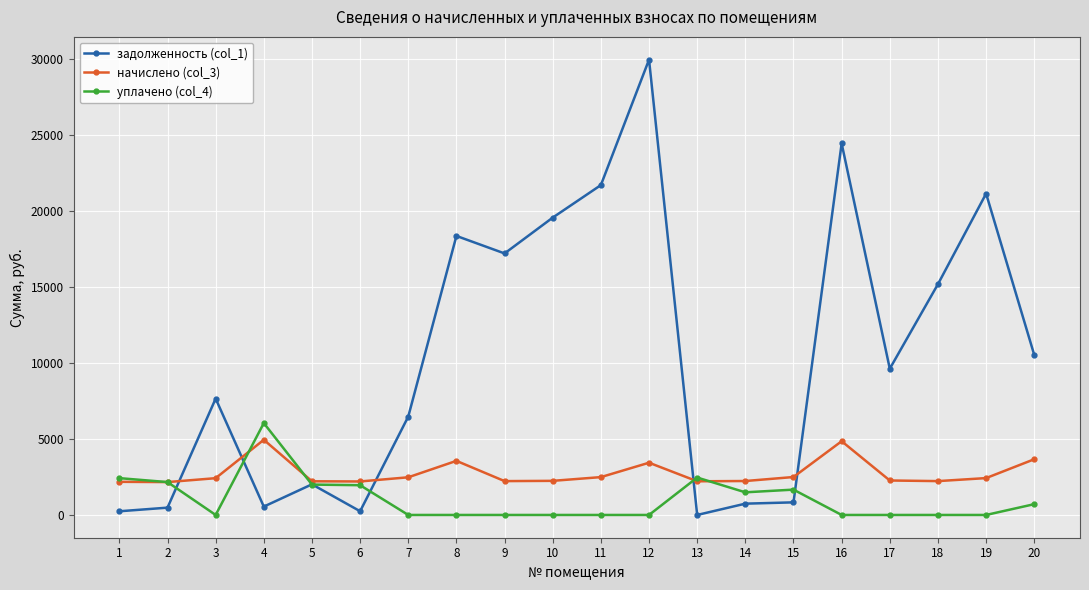

Is the value of задолженность (col_1) at 20 greater than the value of уплачено (col_4) at 13?

Yes